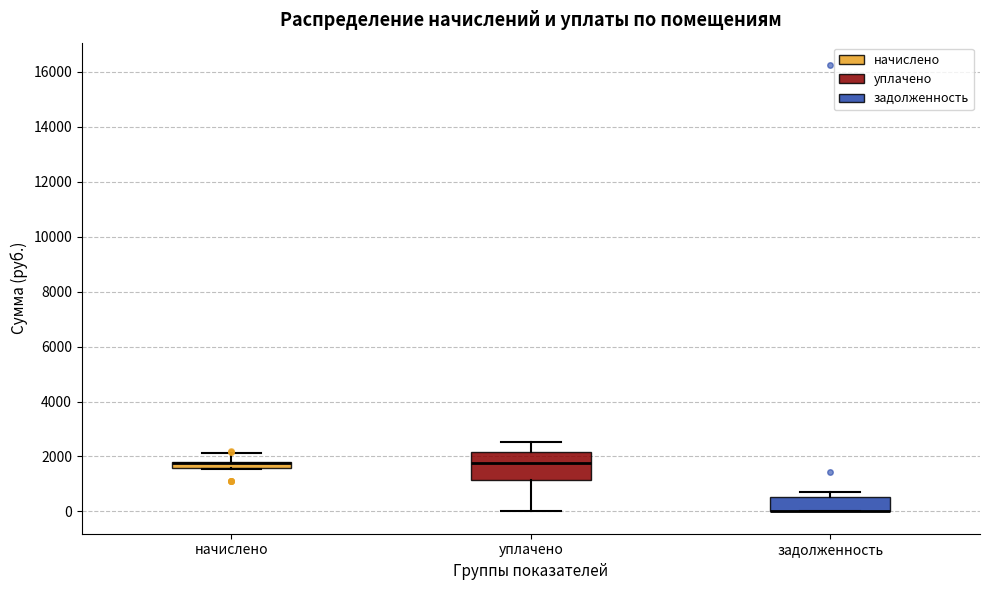

Which box is the tallest, from its lower edge to its upper edge?

уплачено